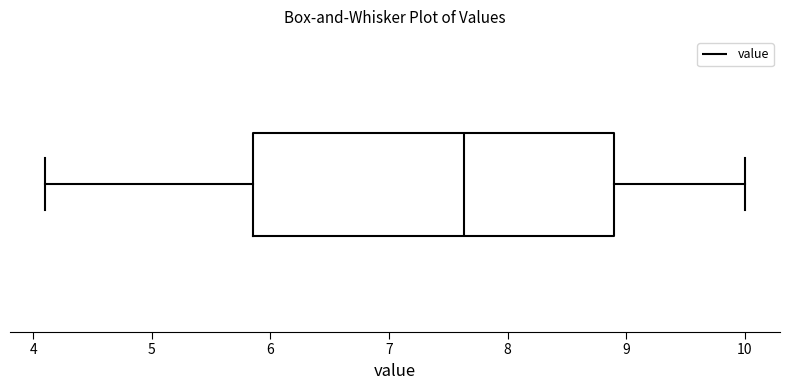

Where does the right whisker of the box end on the x-axis? The values are not printed on the chart, so give them approximately, as read against the axis.

10.0